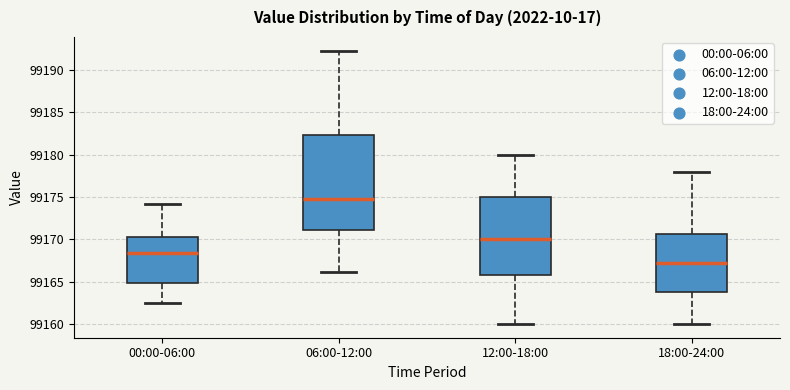

Which box is the tallest, from its lower edge to its upper edge?

06:00-12:00